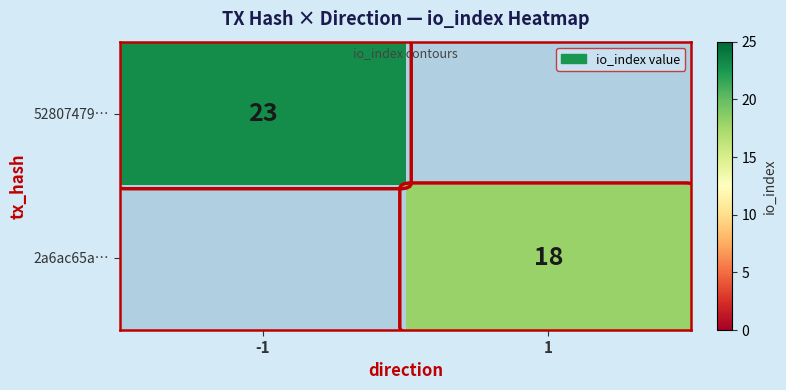

The value of 2a6ac65a… at 1 is 31. True or false?

False